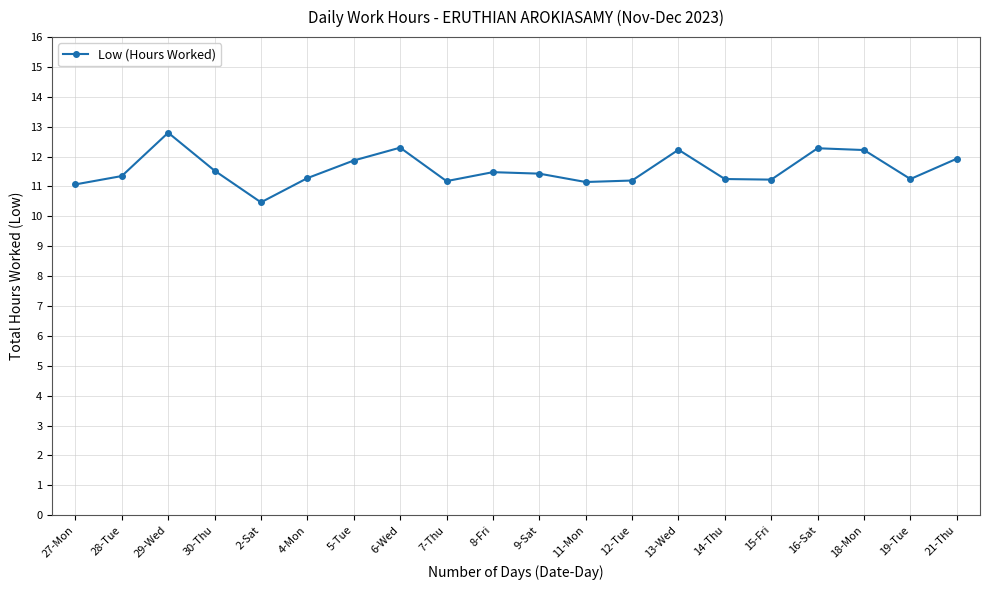

What is the label of the 19th point from the left?

19-Tue